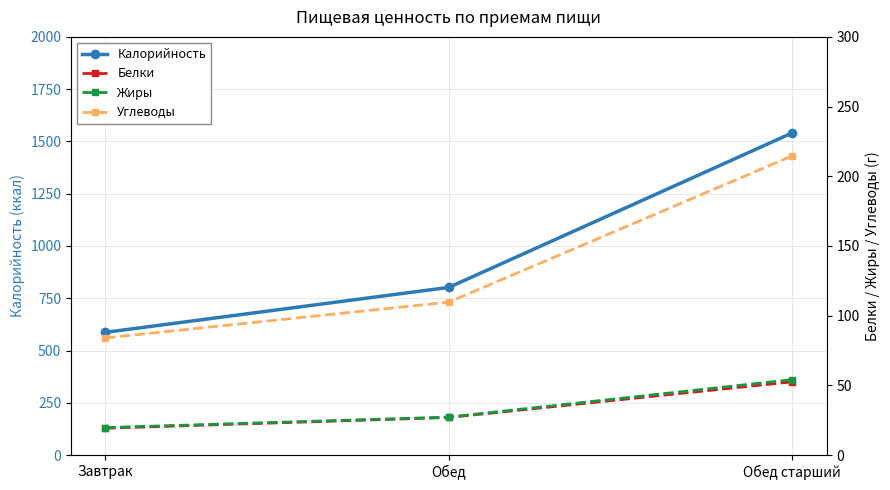

What is the difference between the highest and lowest values at Завтрак?

567.8